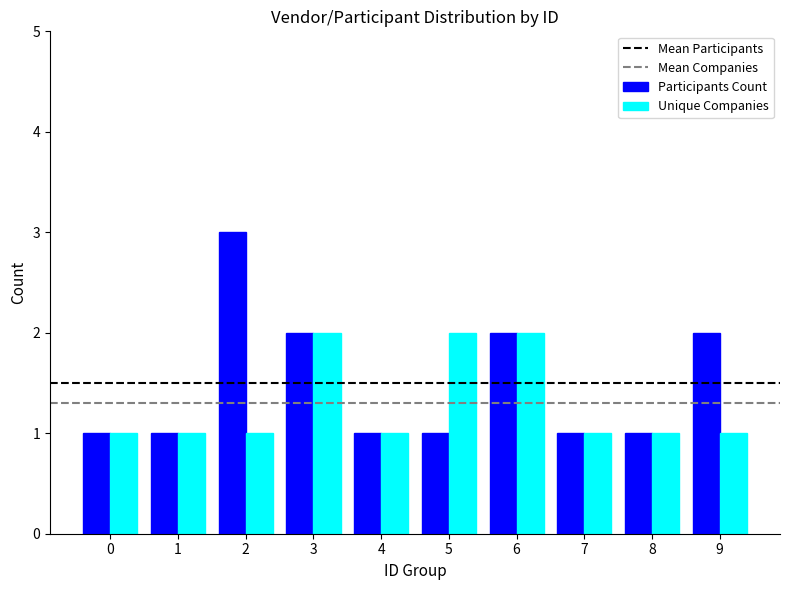

What is the difference between the second highest and minimum values in the Unique Companies series?

1